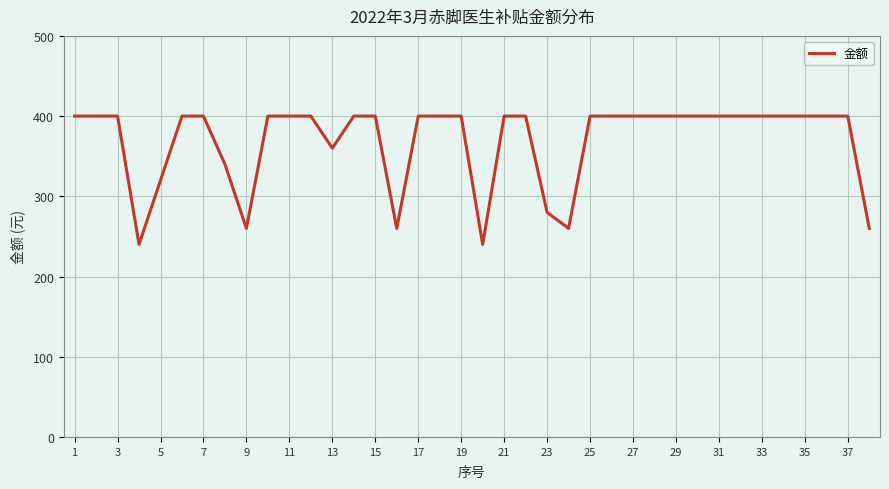

What is the difference between the maximum and minimum values?

160